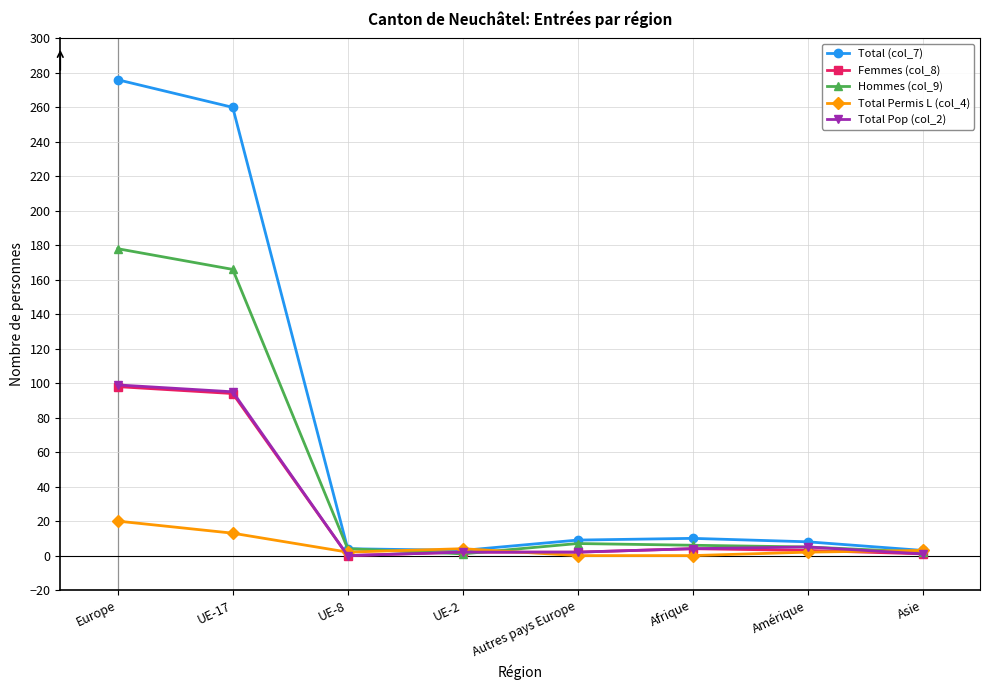

Which series changed the most between Europe and Afrique?

Total (col_7)